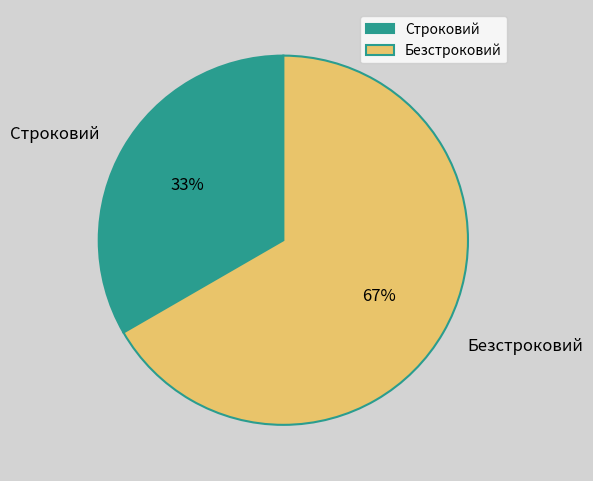

To the nearest percent, what is the combined percentage of Безстроковий and Строковий?

100%